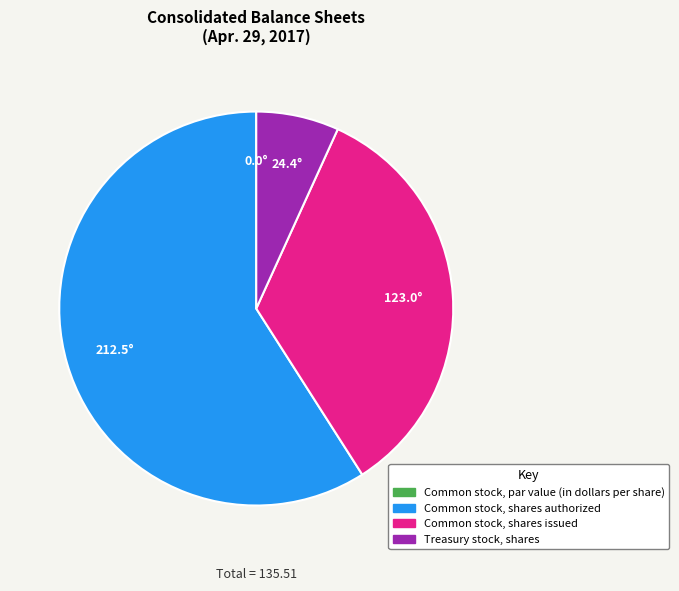

The Common stock, shares authorized slice represents 74% of the pie. True or false?

False